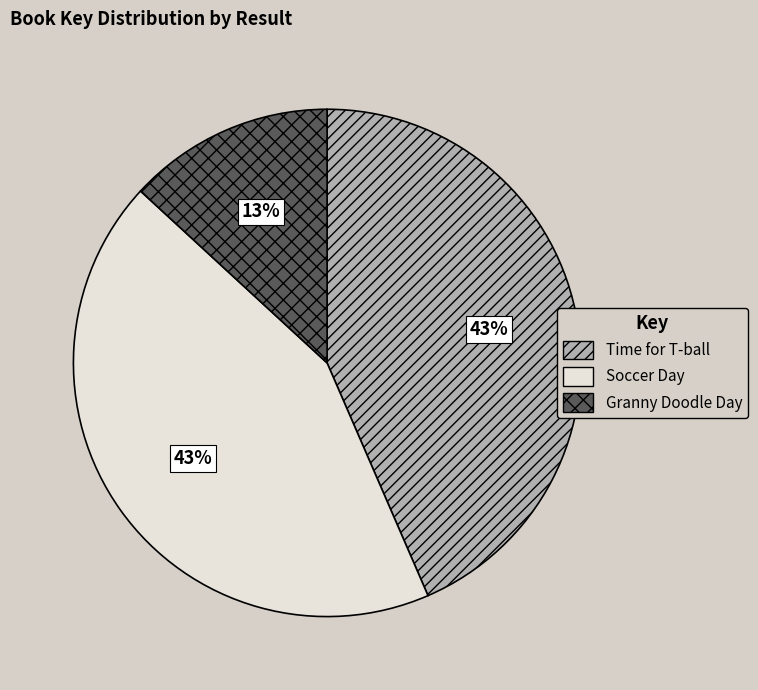

Do Soccer Day and Time for T-ball together represent more than half of the pie?

Yes